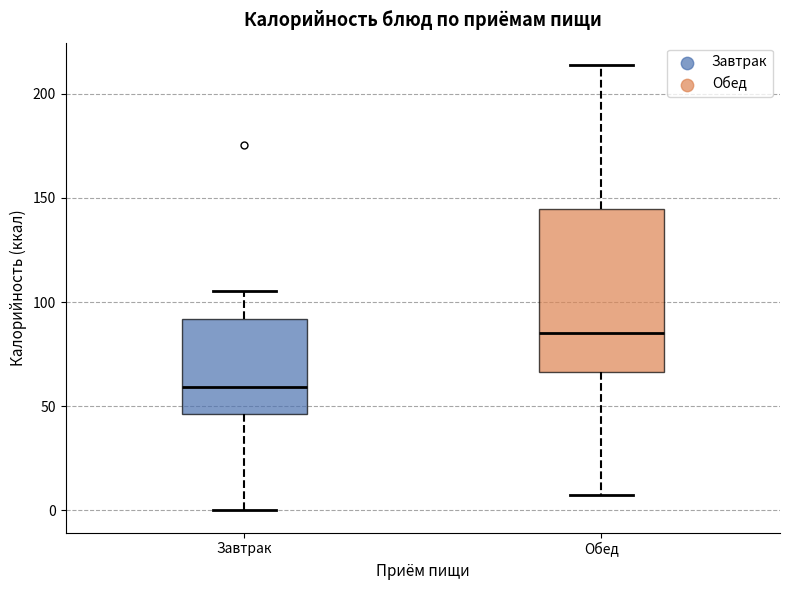

Which box's median line is the lowest?

Завтрак